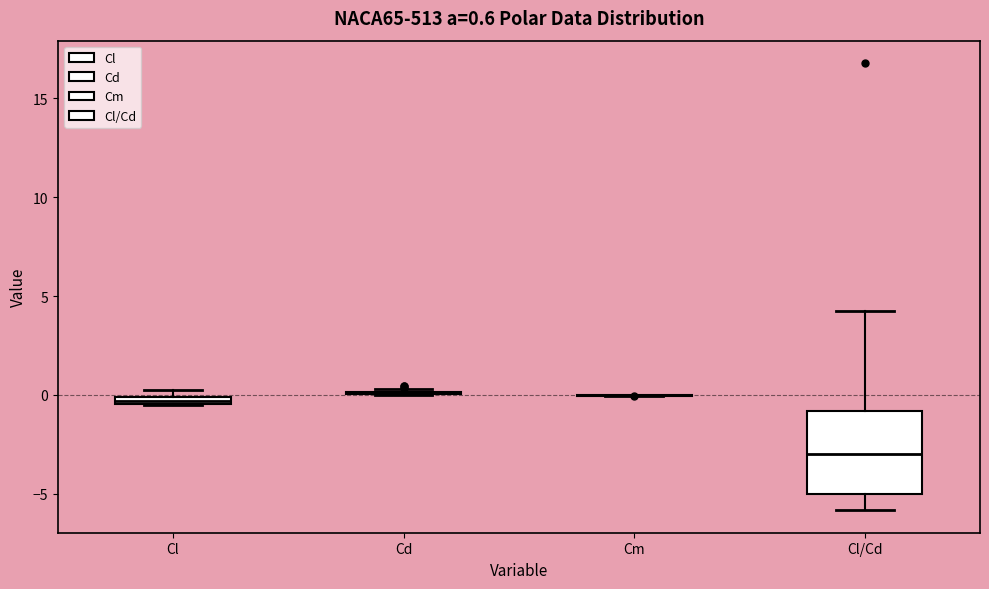

Comparing the boxes themselves (not the whiskers), which one is the tallest?

Cl/Cd